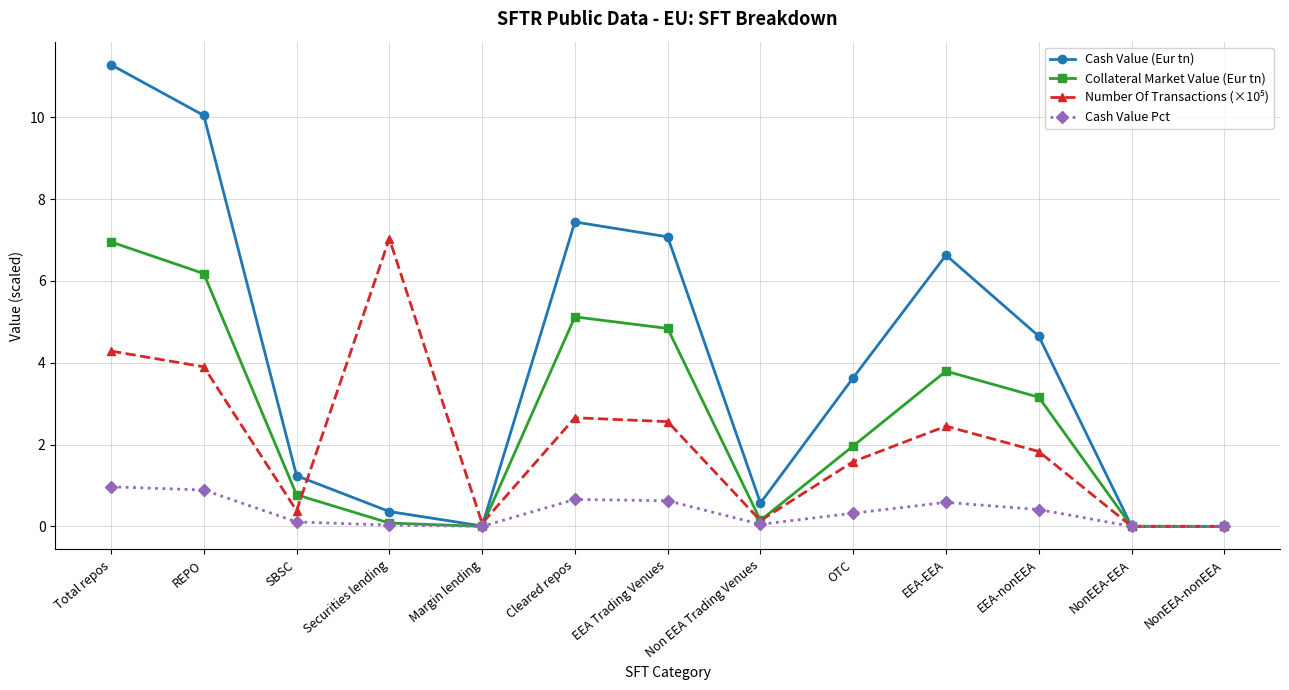

What is the label of the 8th point from the right?

Cleared repos